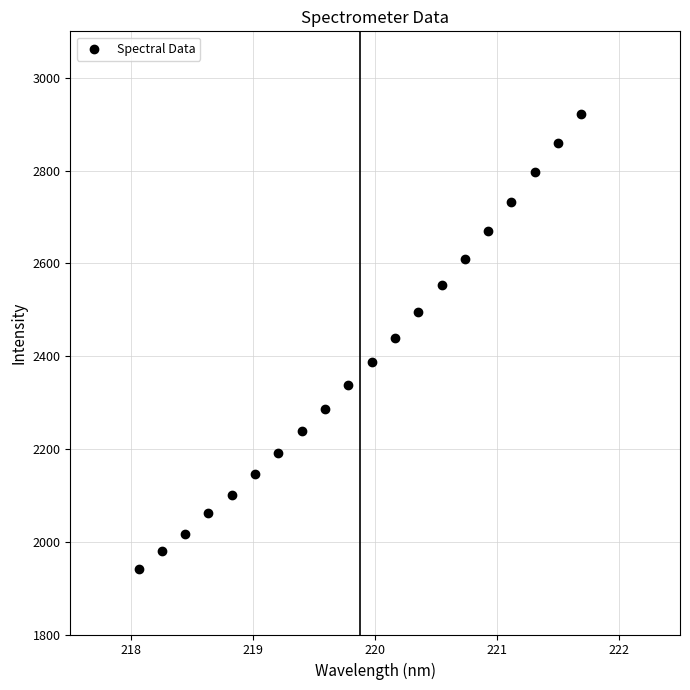

What is the range of X values (max minus min)?

3.6